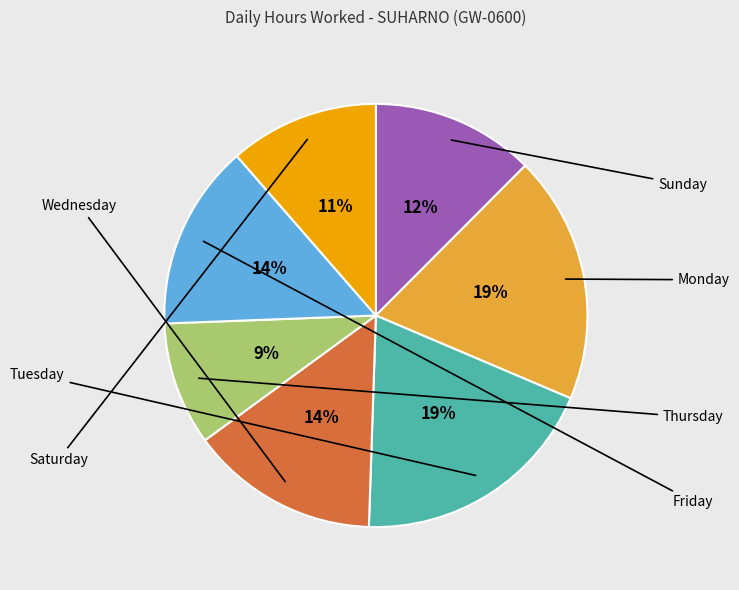

Is there any slice that represents more than half of the pie?

No